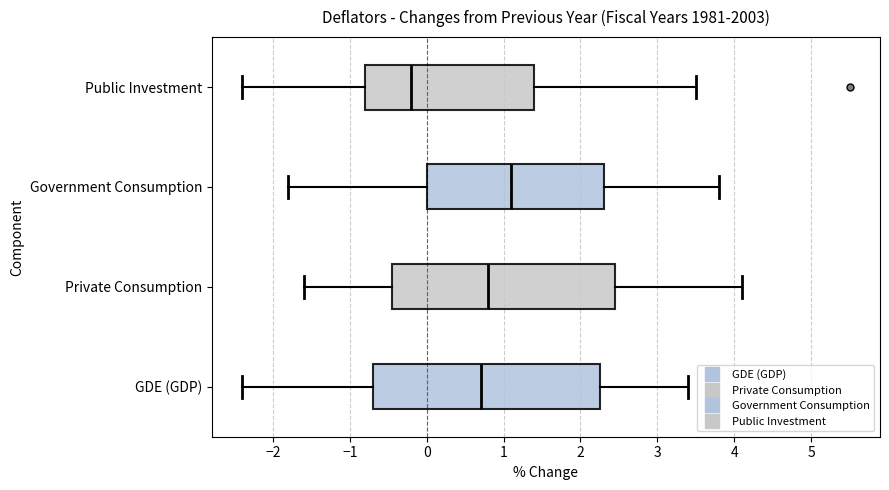

Reading bottom to top, transcribe this box plot: for each box, give where its median line is, the range the box spans, and where its two whiskers end, as read against the x-axis. The values are not printed on the chart, so give them approximately, as read against the axis.

GDE (GDP): median 0.7, box -0.7 to 2.3, whiskers -2.4 to 3.4
Private Consumption: median 0.8, box -0.4 to 2.5, whiskers -1.6 to 4.1
Government Consumption: median 1.1, box 0.0 to 2.3, whiskers -1.8 to 3.8
Public Investment: median -0.2, box -0.8 to 1.4, whiskers -2.4 to 3.5